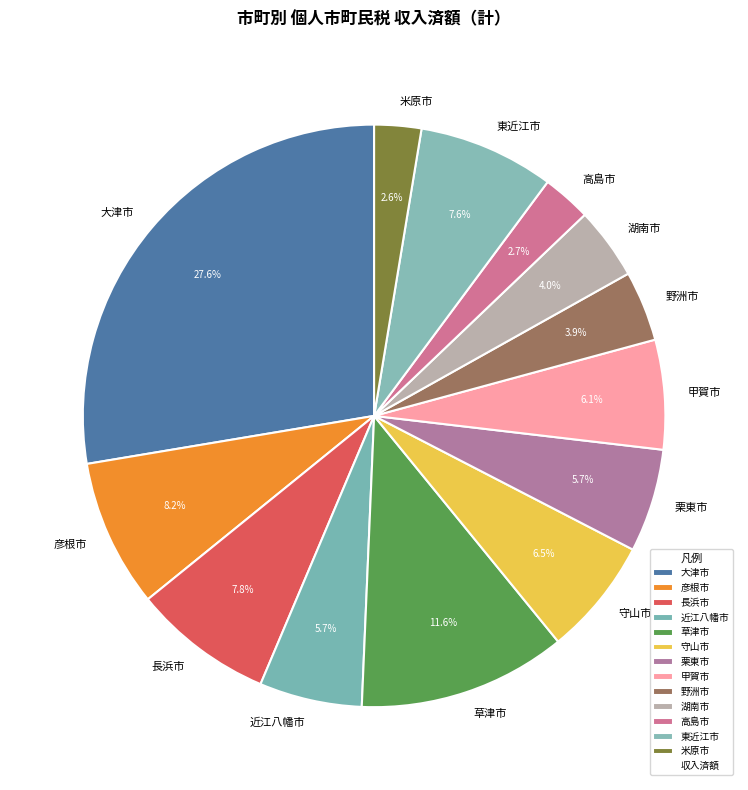

The 東近江市 slice represents 20% of the pie. True or false?

False